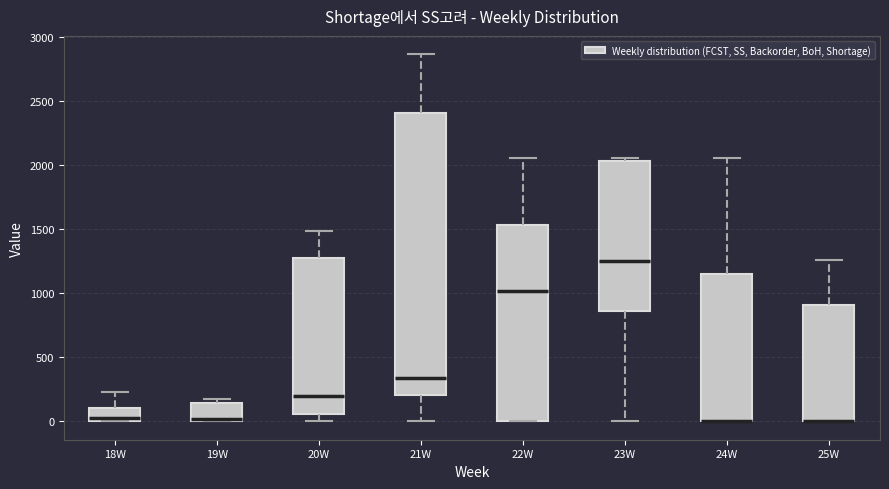

Where is the lower edge of the box for 18W on the y-axis? The values are not printed on the chart, so give them approximately, as read against the axis.

0